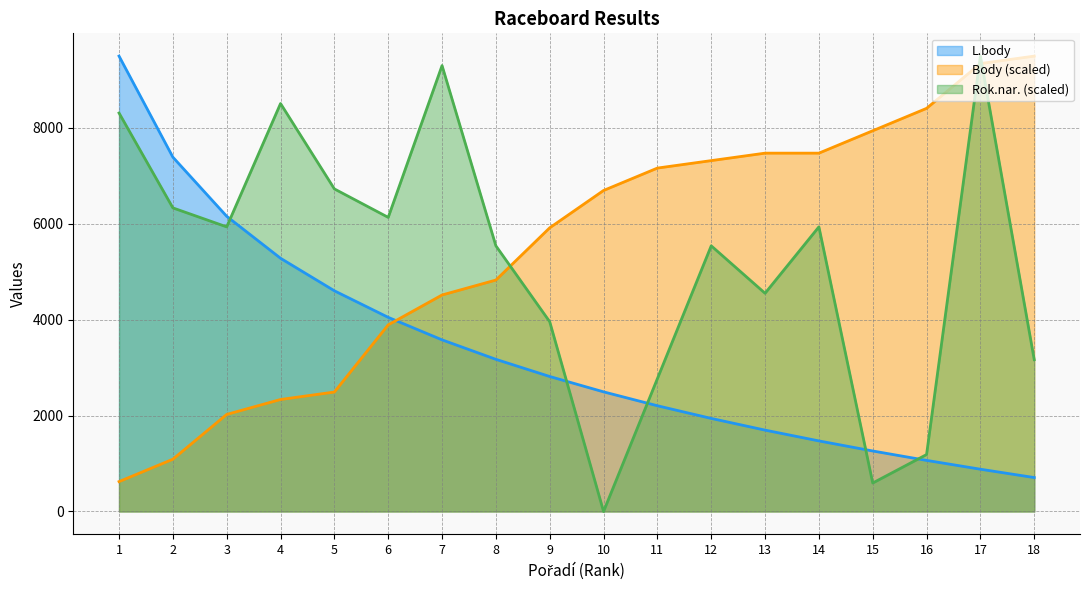

How many data points in Rok.nar. are less than 5933?

9